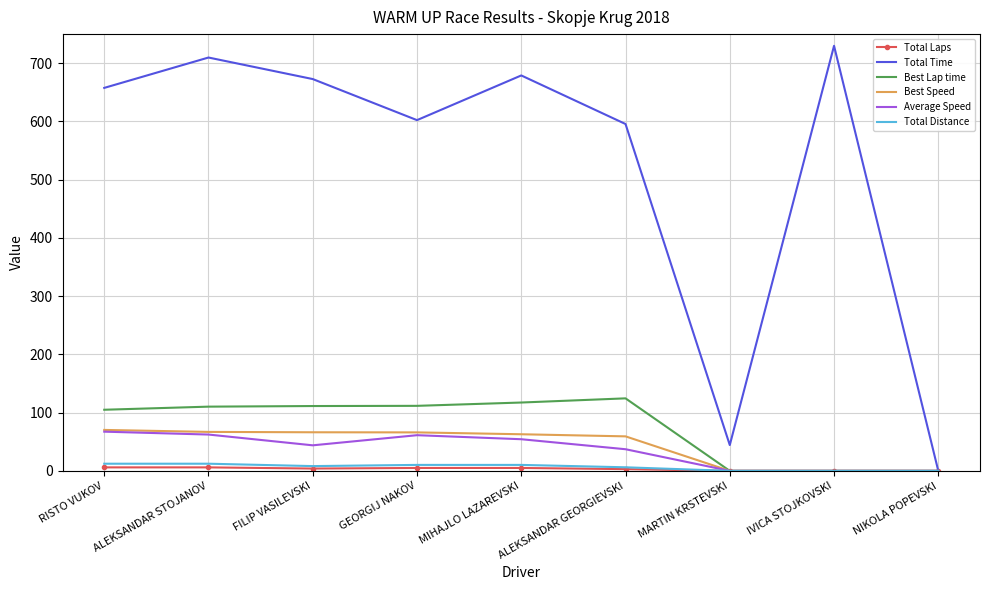

Which series has the largest range (max minus min)?

Total Time